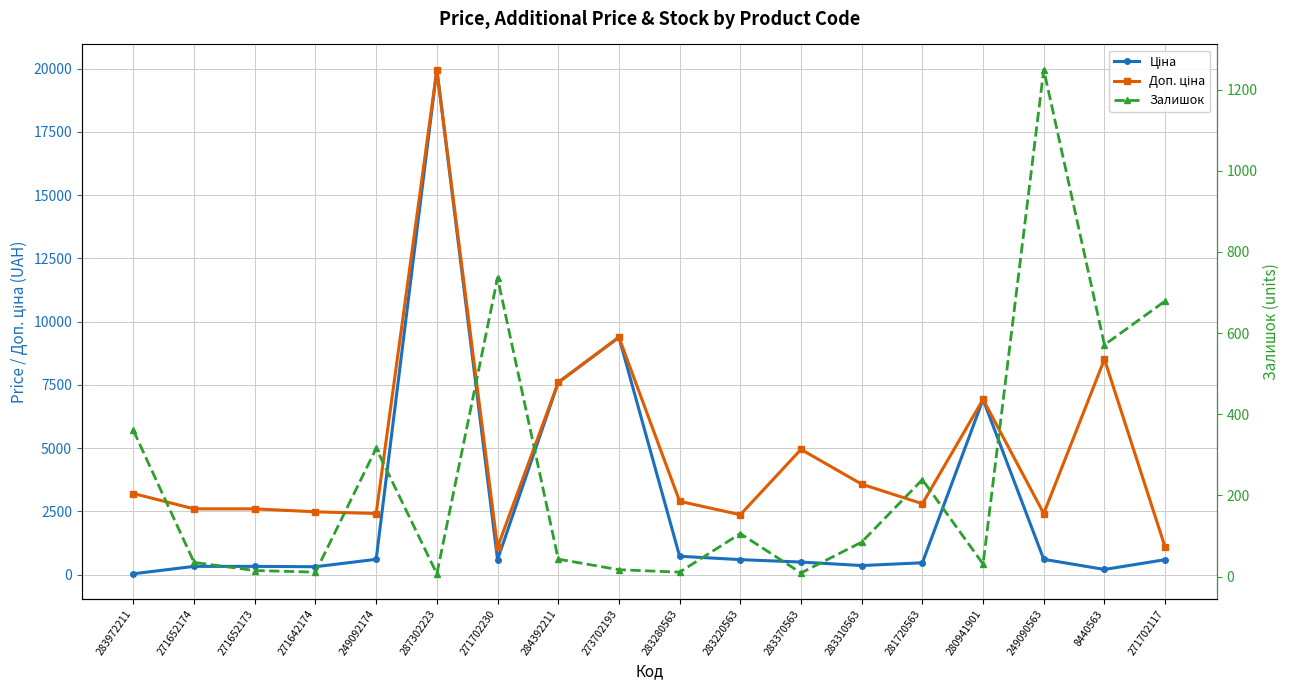

At which label does Ціна first exceed 589?

249092174